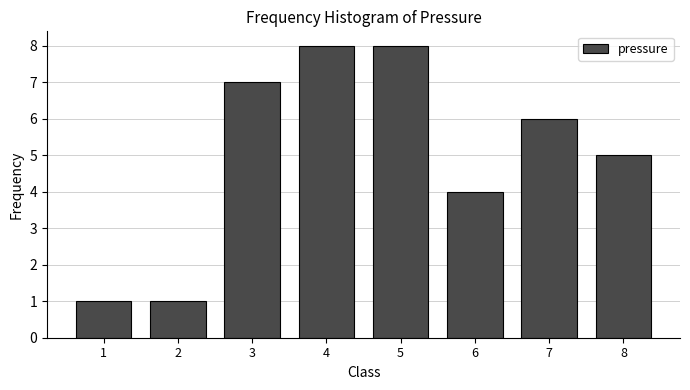

Reading left to right, what are all the values shown in this chart?

1	1	7	8	8	4	6	5